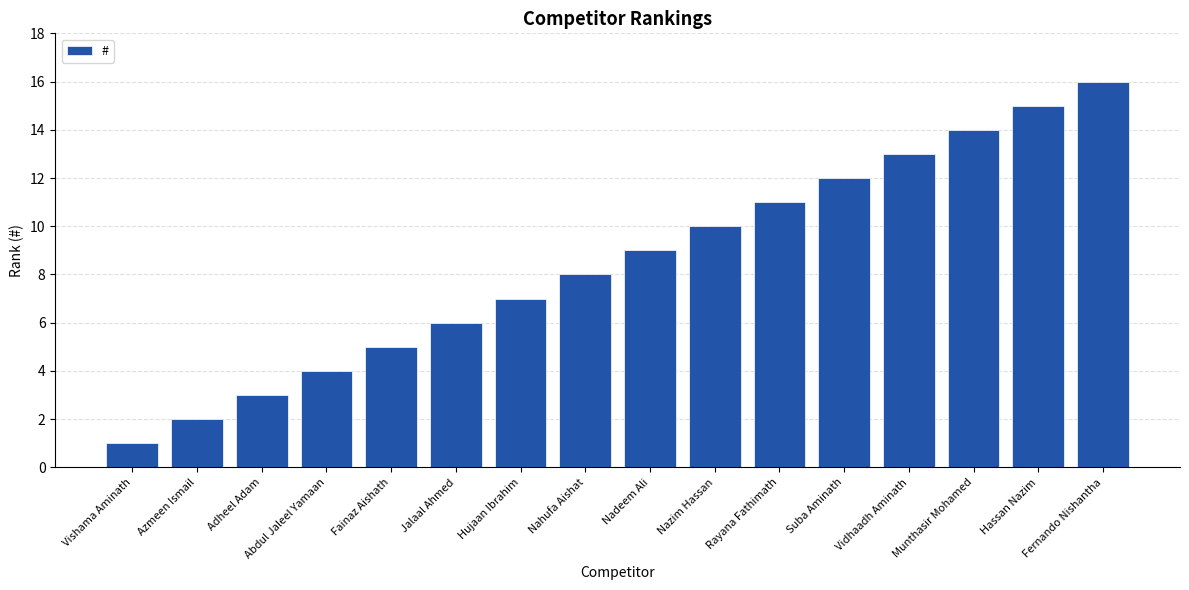

Between Fernando Nishantha and Adheel Adam, which is larger?

Fernando Nishantha